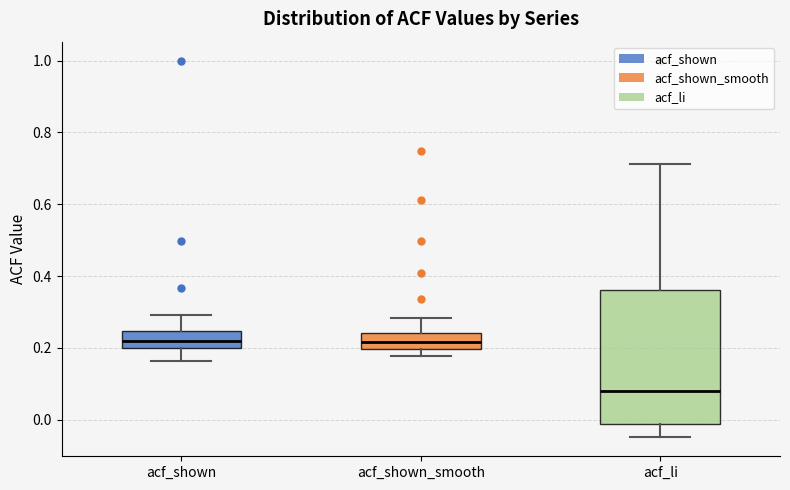

Reading left to right, transcribe this box plot: for each box, give where its median line is, the range the box spans, and where its two whiskers end, as read against the y-axis. The values are not printed on the chart, so give them approximately, as read against the axis.

acf_shown: median 0.22, box 0.20 to 0.24, whiskers 0.16 to 0.30
acf_shown_smooth: median 0.22, box 0.20 to 0.24, whiskers 0.18 to 0.28
acf_li: median 0.08, box -0.02 to 0.36, whiskers -0.04 to 0.72